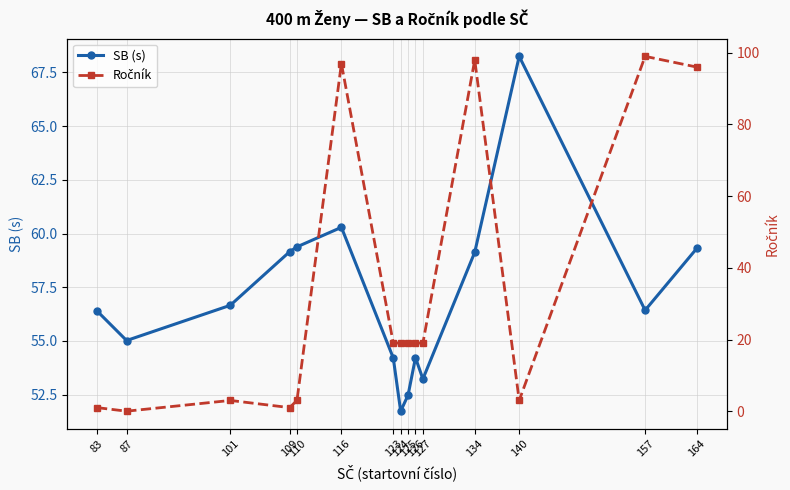

What is the difference between the maximum and second lowest values in the Ročník series?

98.0